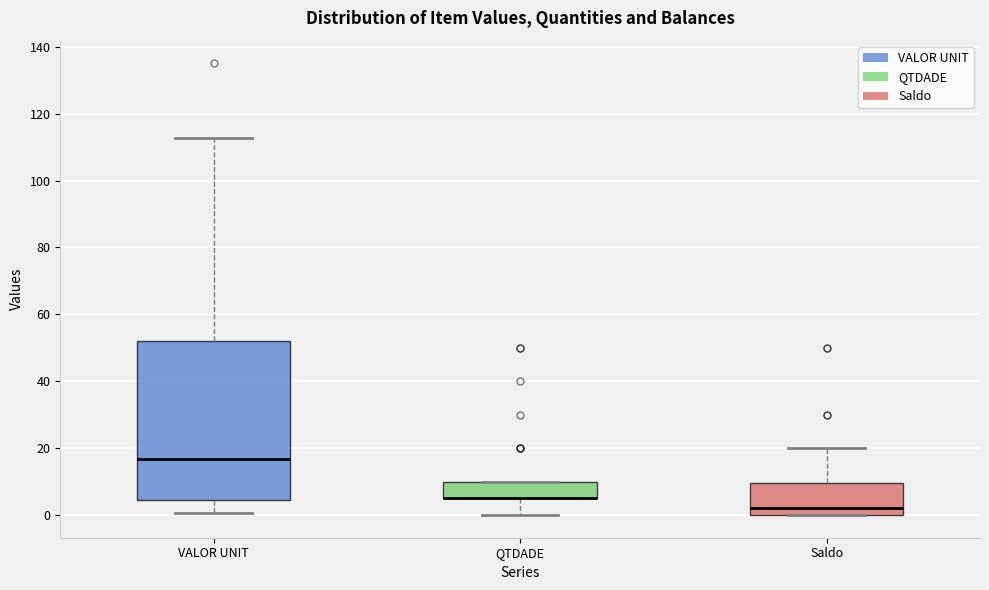

Where is the upper edge of the box for QTDADE on the y-axis? The values are not printed on the chart, so give them approximately, as read against the axis.

10